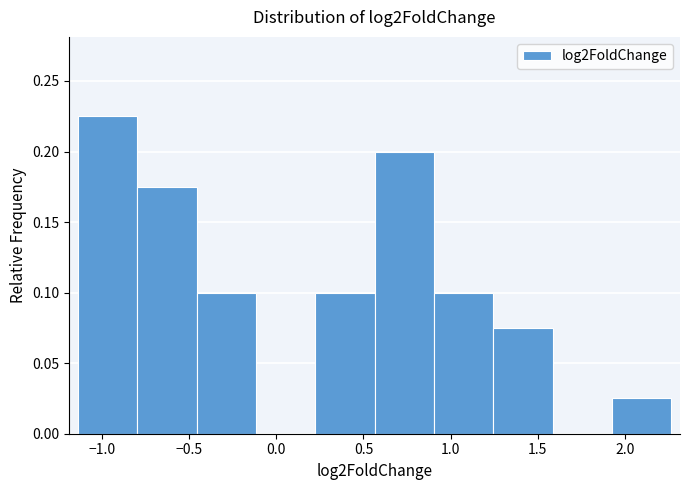

Reading left to right, transcribe this chart: for each bar, give the range it covers on the x-axis and its height. Neither the bar edges nor the heights are printed on the chart, so give them approximately, as read against the axes.

-1.15 to -0.80: 0.225
-0.80 to -0.45: 0.175
-0.45 to -0.10: 0.100
-0.10 to 0.20: 0
0.20 to 0.55: 0.100
0.55 to 0.90: 0.200
0.90 to 1.25: 0.100
1.25 to 1.60: 0.075
1.60 to 1.95: 0
1.95 to 2.25: 0.025